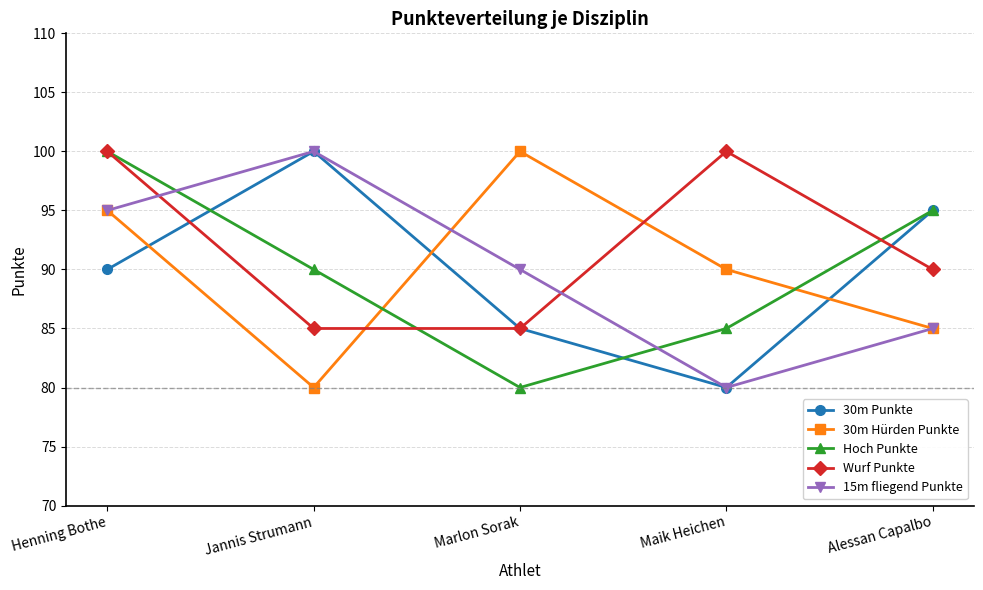

Reading left to right, extract all data points from this chart.

30m Punkte: Henning Bothe=90	Jannis Strumann=100	Marlon Sorak=85	Maik Heichen=80	Alessan Capalbo=95
30m Hürden Punkte: Henning Bothe=95	Jannis Strumann=80	Marlon Sorak=100	Maik Heichen=90	Alessan Capalbo=85
Hoch Punkte: Henning Bothe=100	Jannis Strumann=90	Marlon Sorak=80	Maik Heichen=85	Alessan Capalbo=95
Wurf Punkte: Henning Bothe=100	Jannis Strumann=85	Marlon Sorak=85	Maik Heichen=100	Alessan Capalbo=90
15m fliegend Punkte: Henning Bothe=95	Jannis Strumann=100	Marlon Sorak=90	Maik Heichen=80	Alessan Capalbo=85